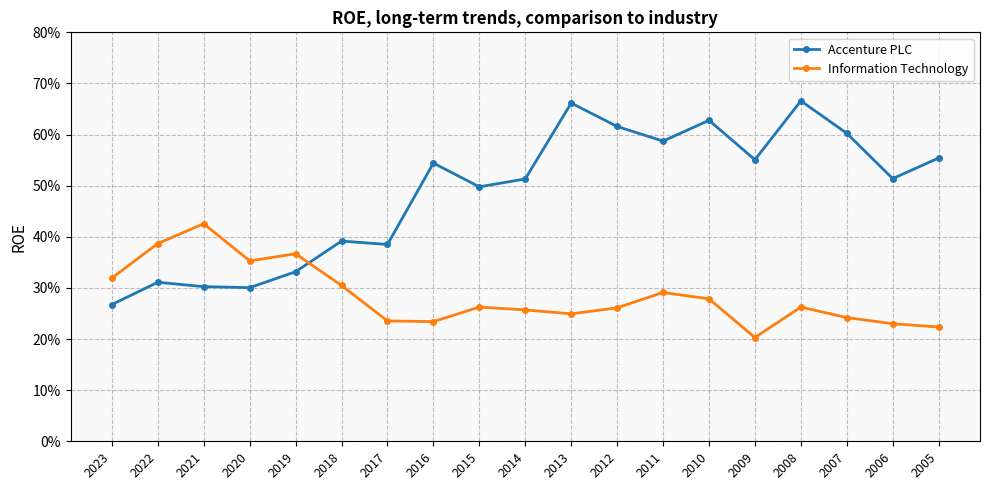

Does the chart have visible grid lines?

Yes